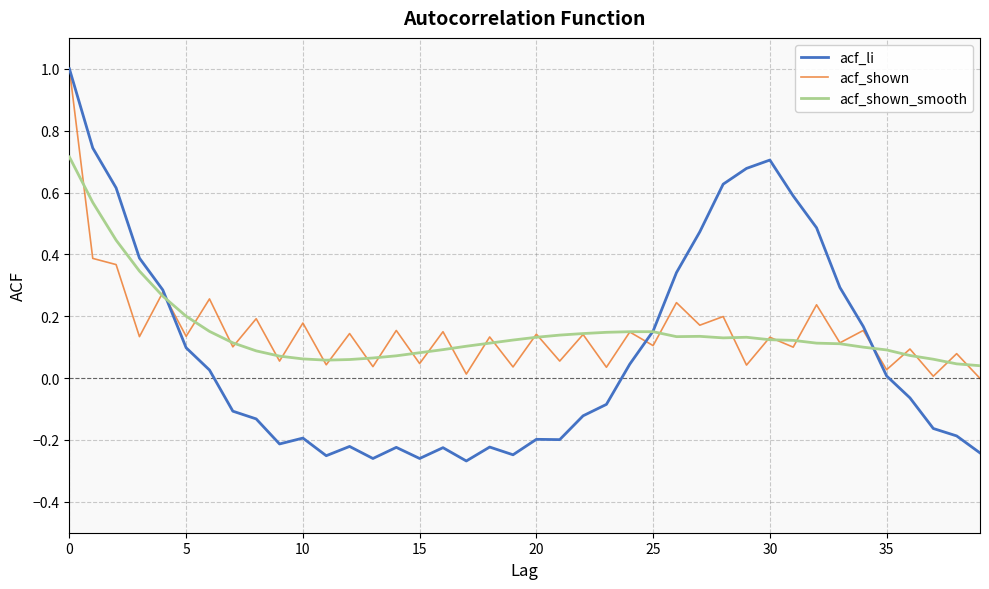

What is the difference between the second highest and second lowest values in the acf_li series?

1.0